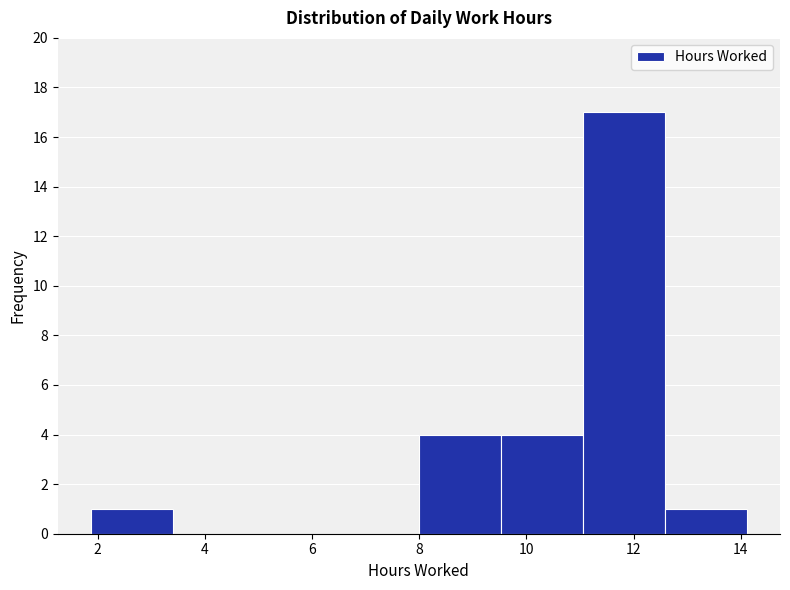

Reading left to right, list every bar in this chart as the range it spans on the x-axis followed by its height. Neither the bar edges nor the heights are printed on the chart, so give them approximately, as read against the axes.

1.8 to 3.4: 1
3.4 to 5.0: 0
5.0 to 6.4: 0
6.4 to 8.0: 0
8.0 to 9.6: 4
9.6 to 11.0: 4
11.0 to 12.6: 17
12.6 to 14.2: 1